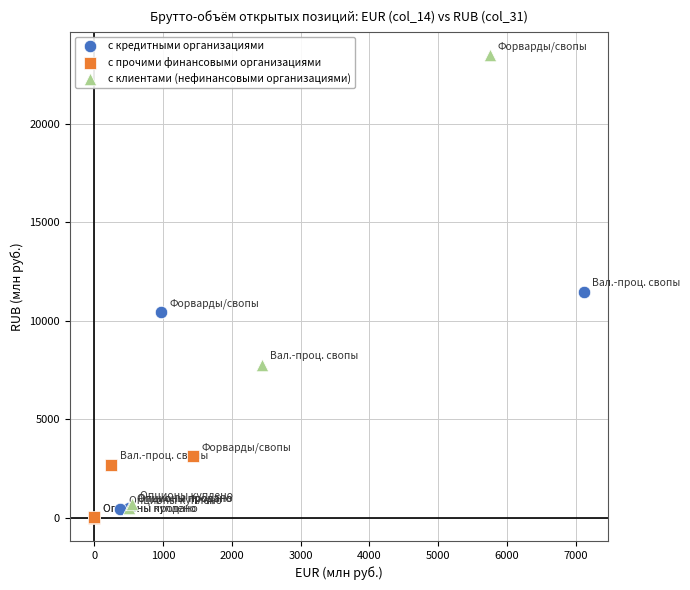

Which series has the widest spread of Y values?

с клиентами (нефинансовыми организациями)